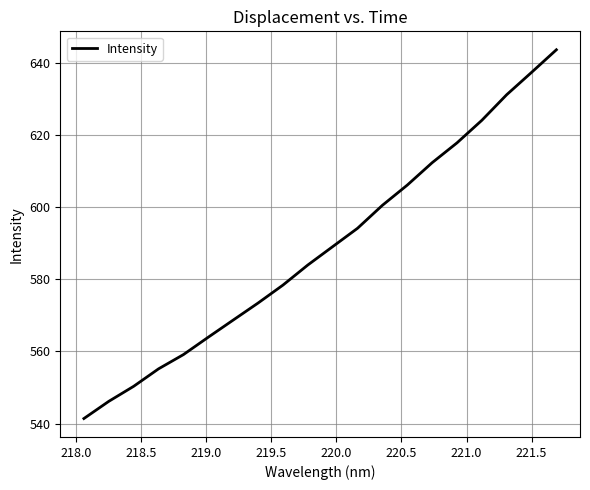

What is the difference between the maximum and minimum values?

102.3